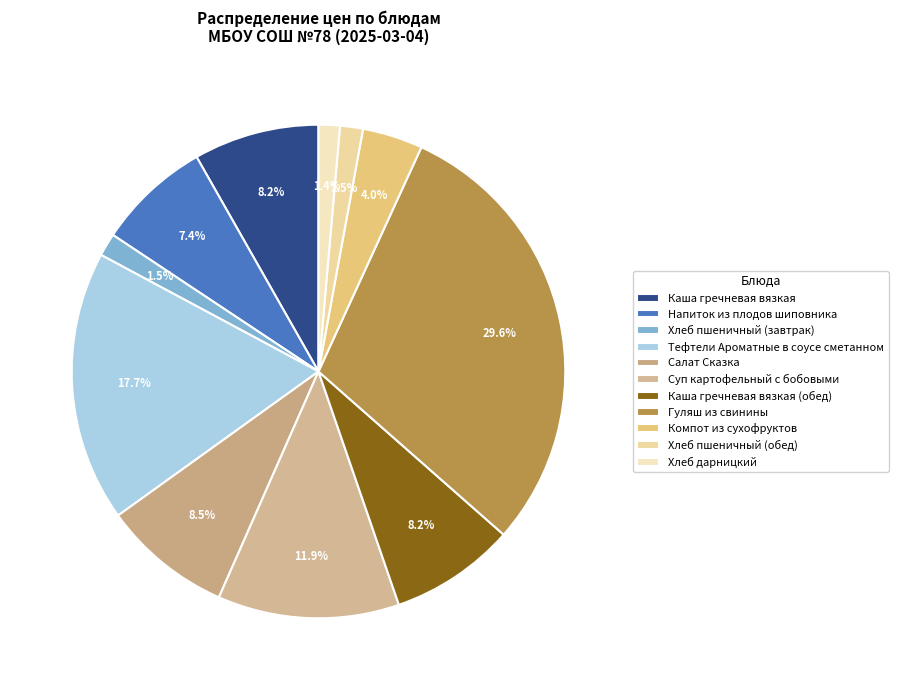

How many slices are in this pie chart?

11